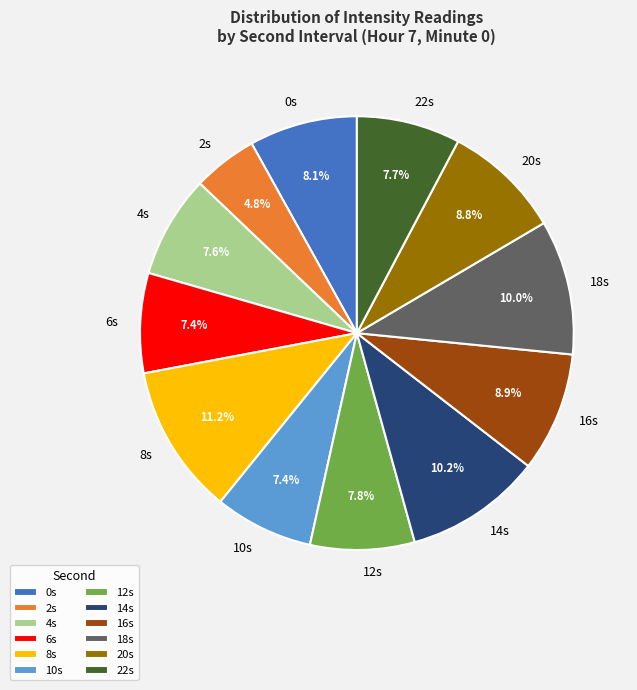

How many slices are in this pie chart?

12